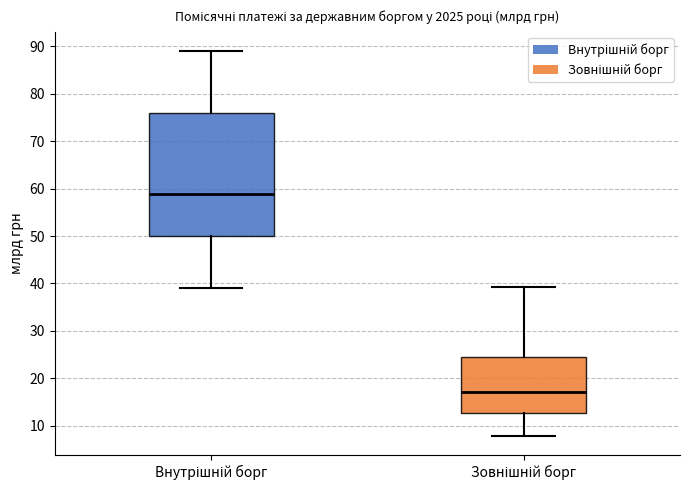

Comparing the boxes themselves (not the whiskers), which one is the tallest?

Внутрішній борг